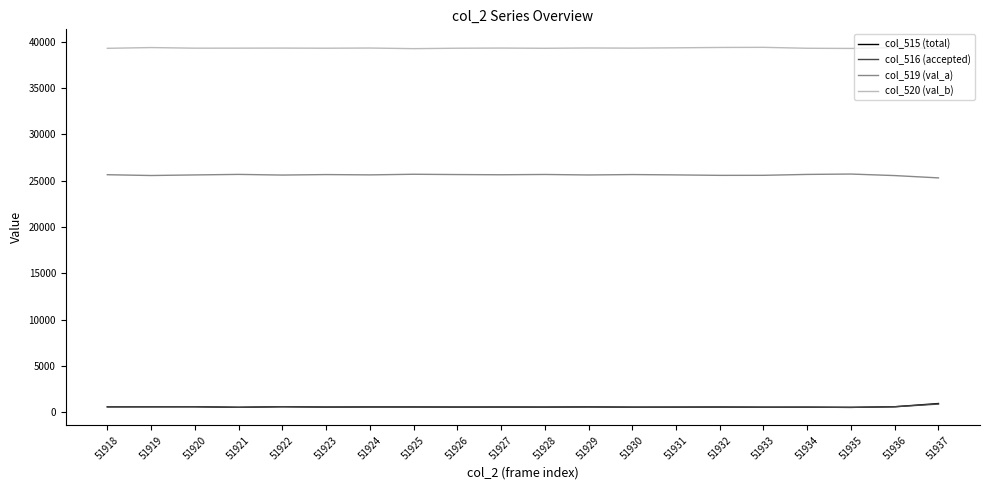

Is this an area chart (filled region under the line)?

No